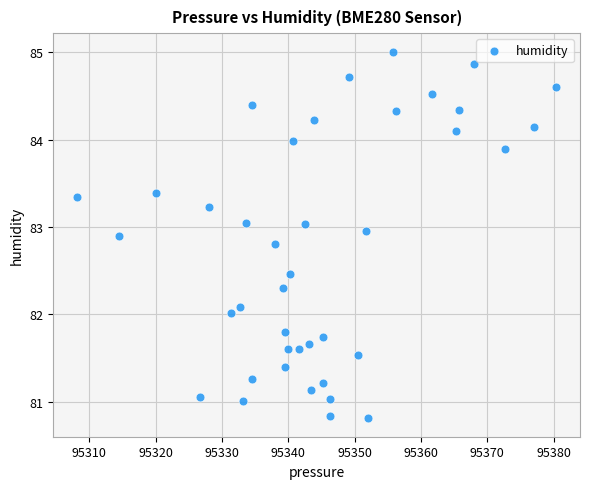

What is the range of X values (max minus min)?

72.2